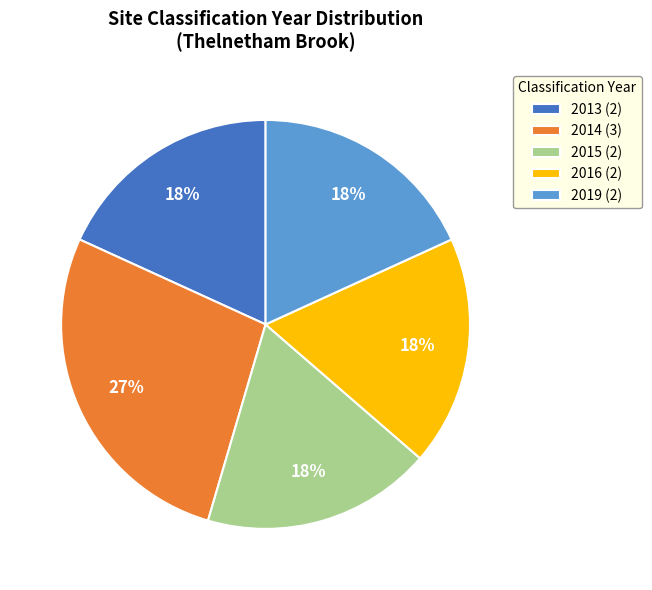

Is the sum of 2013 (2) and 2014 (3) greater than half?

No